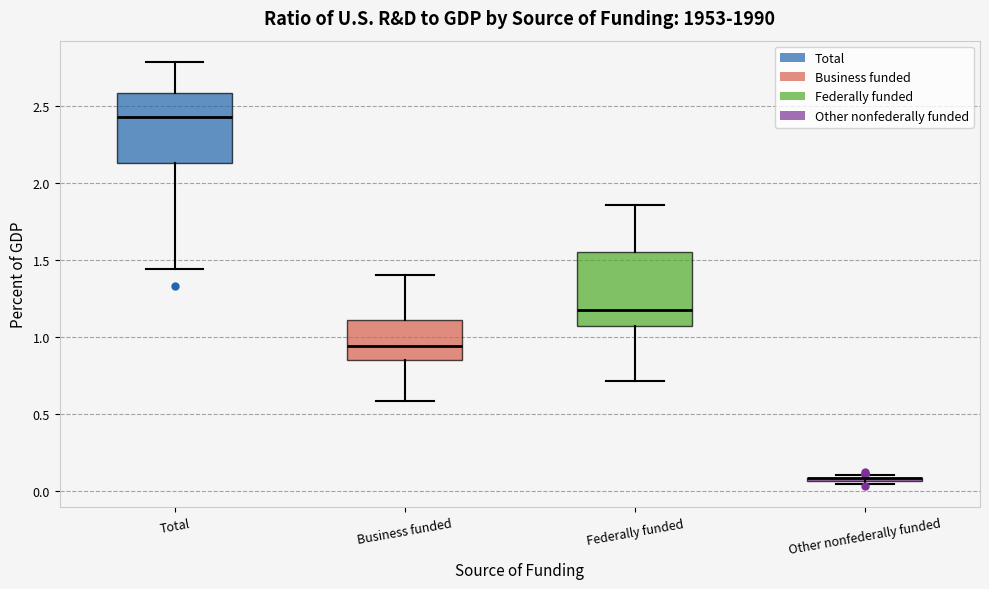

Reading left to right, read every box against the y-axis: the position of its median line, the range the box covers, and the ends of its whiskers. The values are not printed on the chart, so give them approximately, as read against the axis.

Total: median 2.45, box 2.15 to 2.60, whiskers 1.45 to 2.80
Business funded: median 0.95, box 0.85 to 1.10, whiskers 0.60 to 1.40
Federally funded: median 1.20, box 1.05 to 1.55, whiskers 0.70 to 1.85
Other nonfederally funded: box collapsed to a line at 0.10, whiskers 0.05 to 0.10